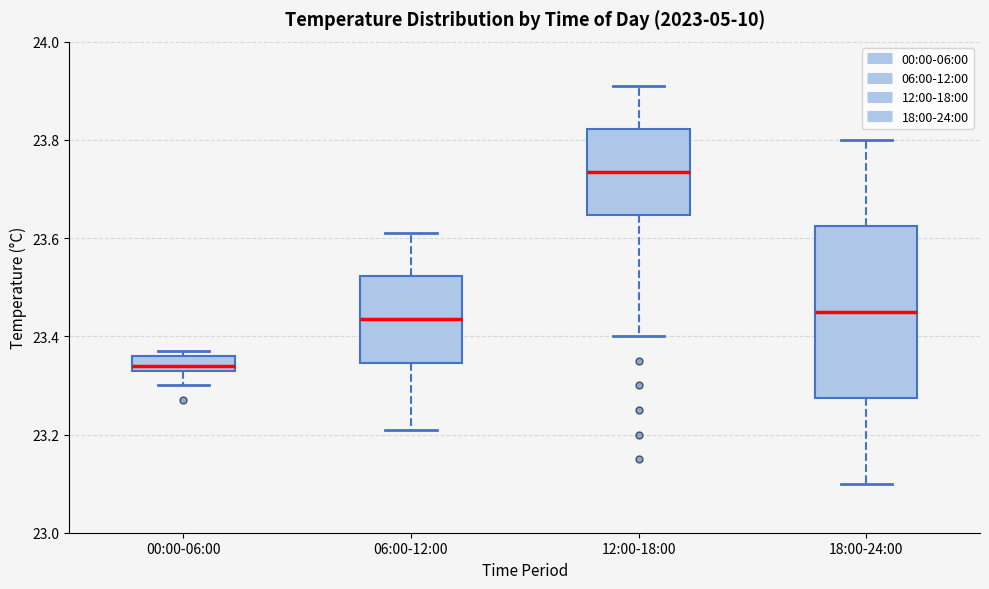

Where does the lower whisker of the box for 00:00-06:00 end on the y-axis? The values are not printed on the chart, so give them approximately, as read against the axis.

23.30